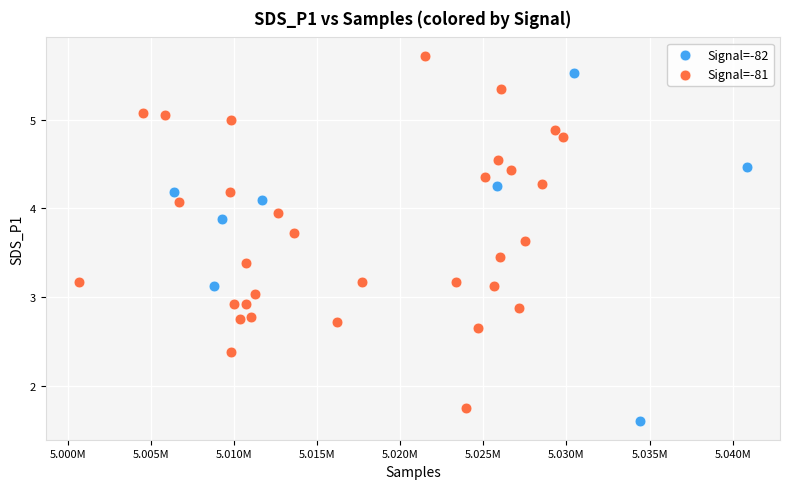

Which series reaches the maximum Y coordinate?

Signal=-81